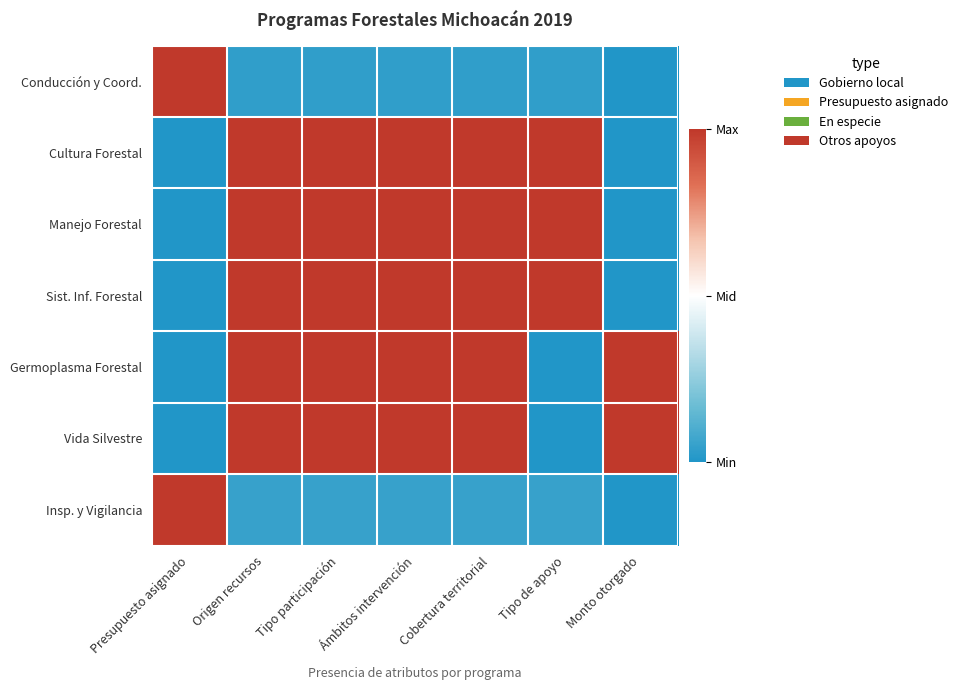

Reading left to right, transcribe all the data shown in this chart.

Conducción y Coord.: Presupuesto asignado=1.0	Origen recursos=0.0	Tipo participación=0.0	Ámbitos intervención=0.0	Cobertura territorial=0.0	Tipo de apoyo=0.0	Monto otorgado=0.0
Cultura Forestal: Presupuesto asignado=0.0	Origen recursos=1.0	Tipo participación=1.0	Ámbitos intervención=1.0	Cobertura territorial=1.0	Tipo de apoyo=1.0	Monto otorgado=0.0
Manejo Forestal: Presupuesto asignado=0.0	Origen recursos=1.0	Tipo participación=1.0	Ámbitos intervención=1.0	Cobertura territorial=1.0	Tipo de apoyo=1.0	Monto otorgado=0.0
Sist. Inf. Forestal: Presupuesto asignado=0.0	Origen recursos=1.0	Tipo participación=1.0	Ámbitos intervención=1.0	Cobertura territorial=1.0	Tipo de apoyo=1.0	Monto otorgado=0.0
Germoplasma Forestal: Presupuesto asignado=0.0	Origen recursos=1.0	Tipo participación=1.0	Ámbitos intervención=1.0	Cobertura territorial=1.0	Tipo de apoyo=0.0	Monto otorgado=1.0
Vida Silvestre: Presupuesto asignado=0.0	Origen recursos=1.0	Tipo participación=1.0	Ámbitos intervención=1.0	Cobertura territorial=1.0	Tipo de apoyo=0.0	Monto otorgado=1.0
Insp. y Vigilancia: Presupuesto asignado=1.0	Origen recursos=0.1	Tipo participación=0.1	Ámbitos intervención=0.1	Cobertura territorial=0.1	Tipo de apoyo=0.1	Monto otorgado=0.0